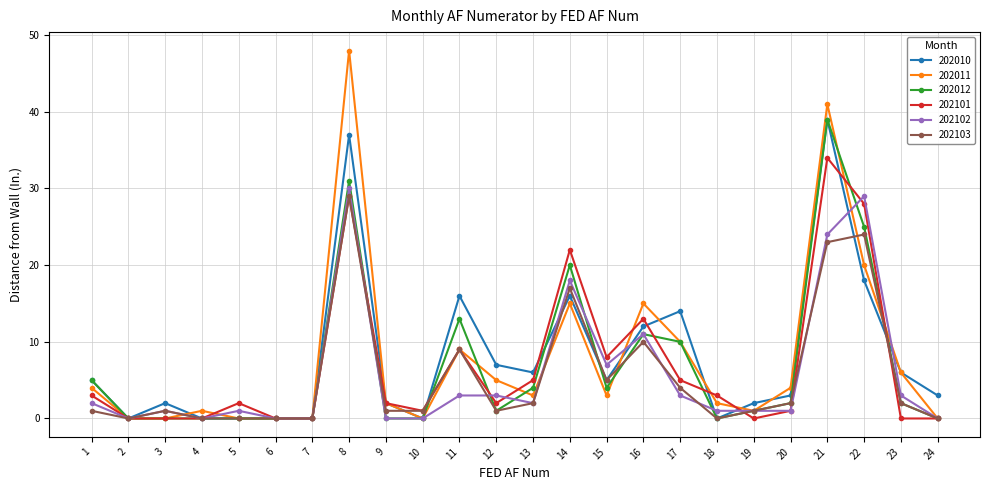

What is the average value of the 202012 series?

7